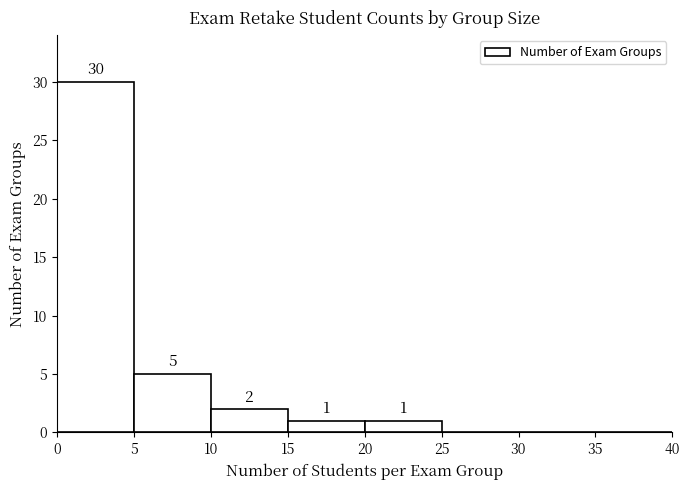

Over which range of the x-axis is the bar tallest?

0 to 5